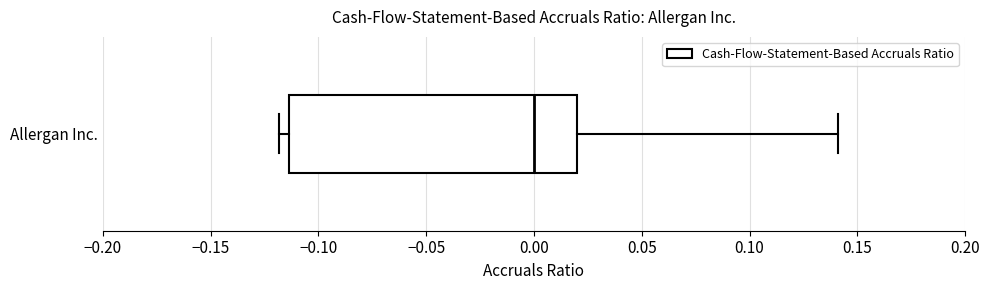

Read this box plot against the x-axis: the position of the median line, the range covered by the box, and the ends of both whiskers. The values are not printed on the chart, so give them approximately, as read against the axis.

median 0.000, box -0.115 to 0.020, whiskers -0.120 to 0.140